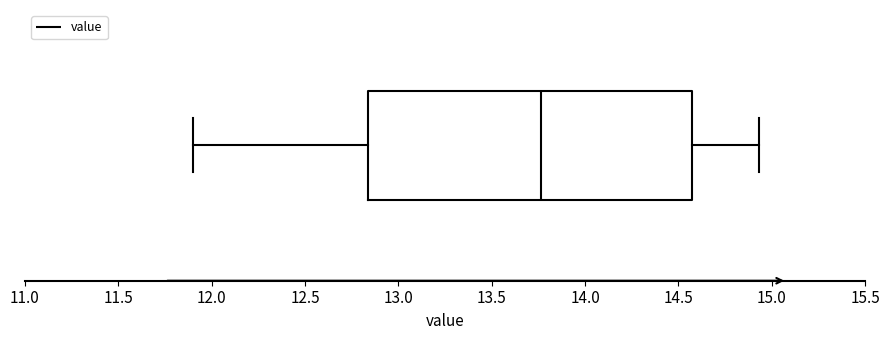

Where does the right whisker of the box end on the x-axis? The values are not printed on the chart, so give them approximately, as read against the axis.

14.95